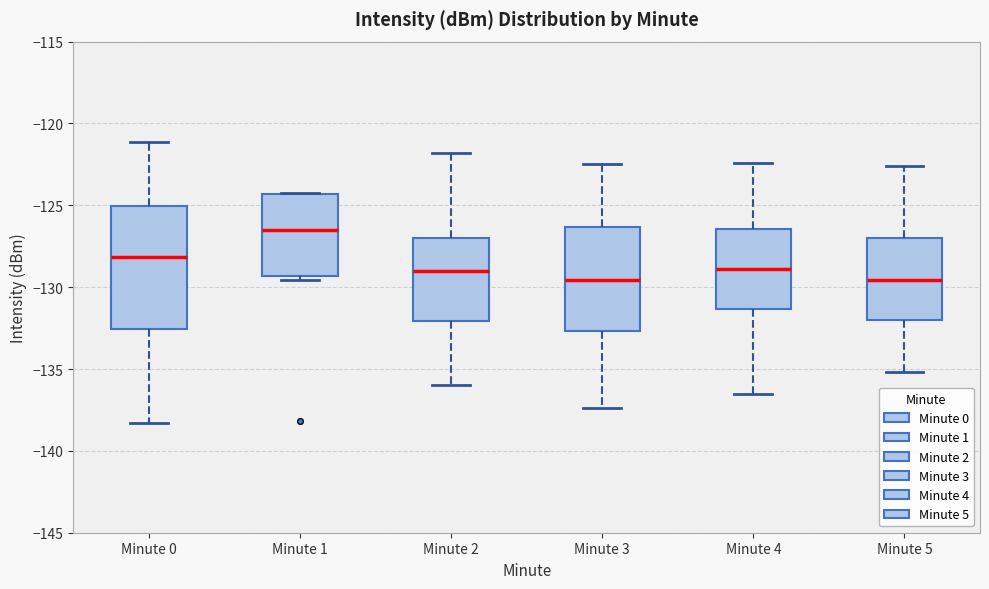

Reading left to right, transcribe this box plot: for each box, give where its median line is, the range the box spans, and where its two whiskers end, as read against the y-axis. The values are not printed on the chart, so give them approximately, as read against the axis.

Minute 0: median -128.0, box -132.5 to -125.0, whiskers -138.5 to -121.0
Minute 1: median -126.5, box -129.5 to -124.5, whiskers -129.5 (just below the box's lower edge) to -124.5
Minute 2: median -129.0, box -132.0 to -127.0, whiskers -136.0 to -122.0
Minute 3: median -129.5, box -132.5 to -126.5, whiskers -137.5 to -122.5
Minute 4: median -129.0, box -131.5 to -126.5, whiskers -136.5 to -122.5
Minute 5: median -129.5, box -132.0 to -127.0, whiskers -135.0 to -122.5